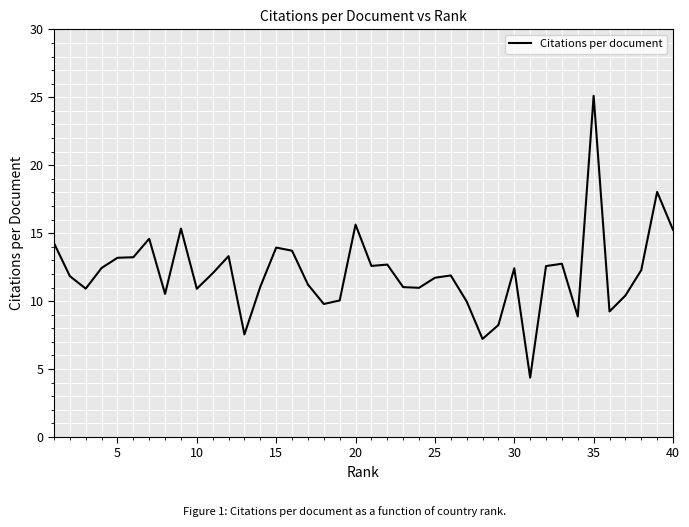

What is the difference between the maximum and minimum values?

20.7